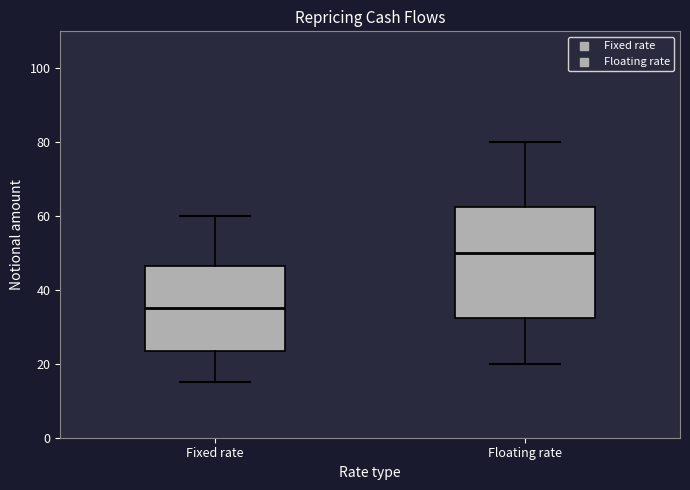

Where is the upper edge of the box for Floating rate on the y-axis? The values are not printed on the chart, so give them approximately, as read against the axis.

62